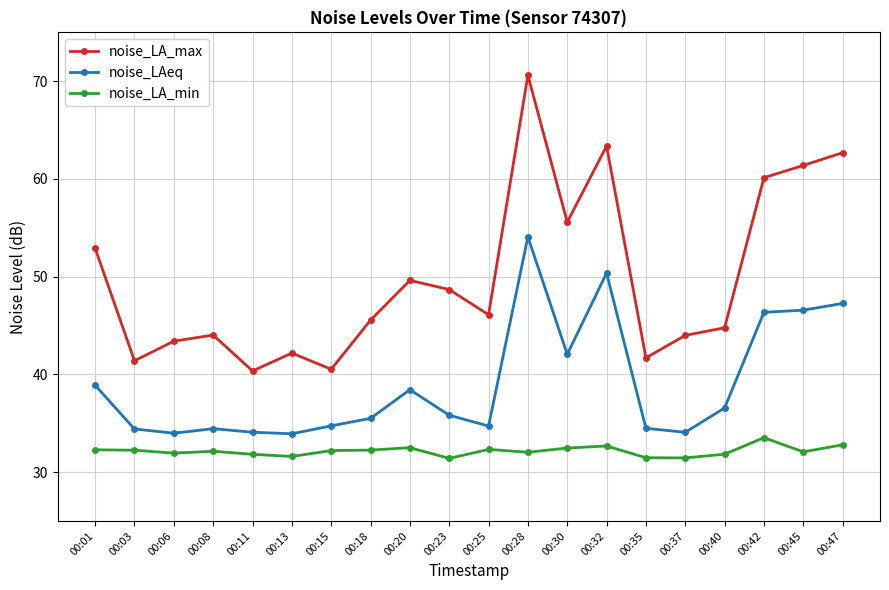

Is it true that noise_LA_min equals 32.3 at 00:25?

True